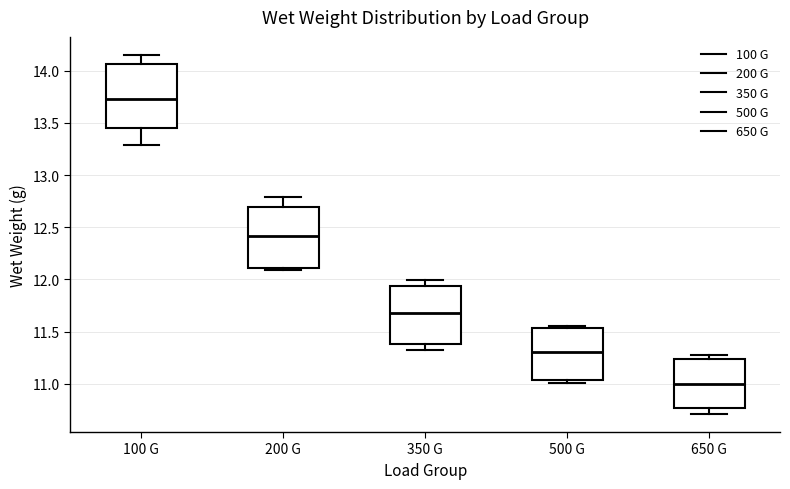

Which box's median line is the lowest?

650 G